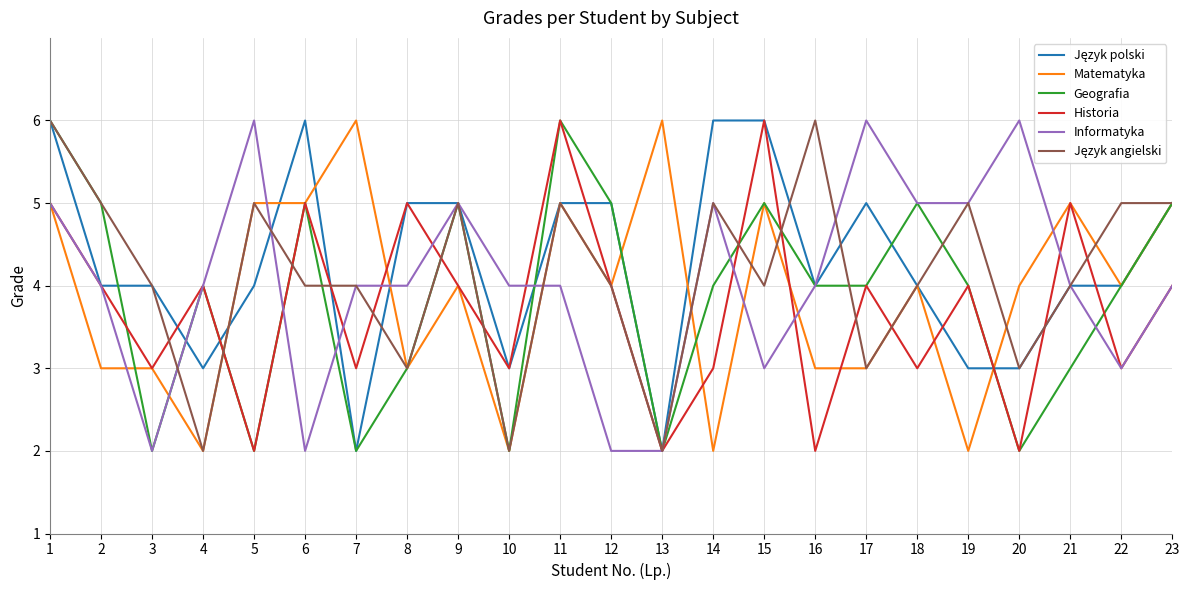

What is the total value across all series at 19?

23